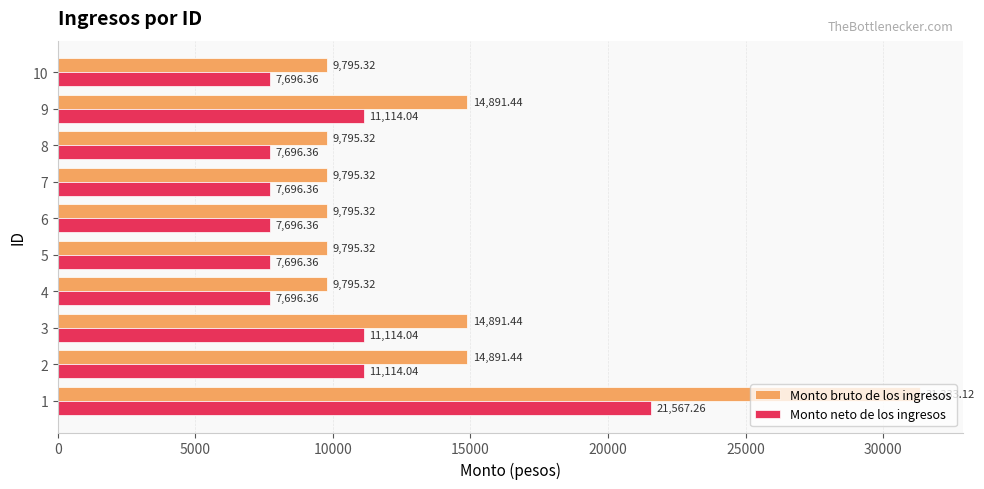

What is the difference between the highest and lowest values at 5?

2099.0